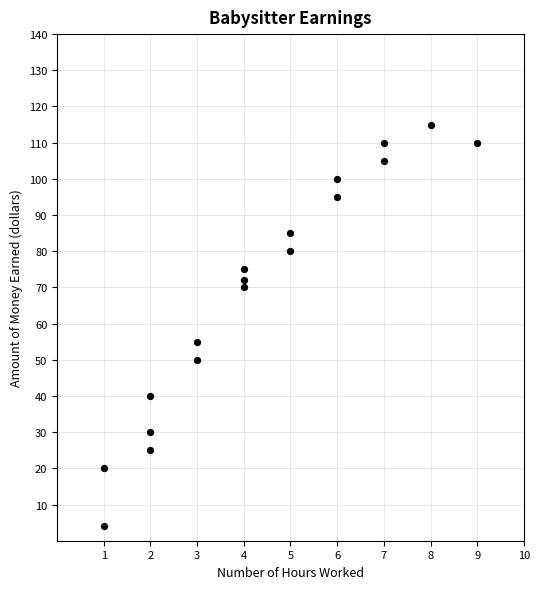

What Y value in the scatter plot is closest to 59?

55